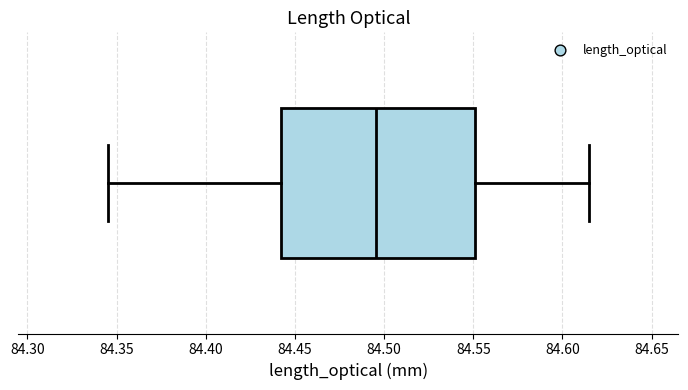

Transcribe this box plot: give where the median line is, the range the box spans, and where the two whiskers end, as read against the x-axis. The values are not printed on the chart, so give them approximately, as read against the axis.

median 84.495, box 84.440 to 84.550, whiskers 84.345 to 84.615